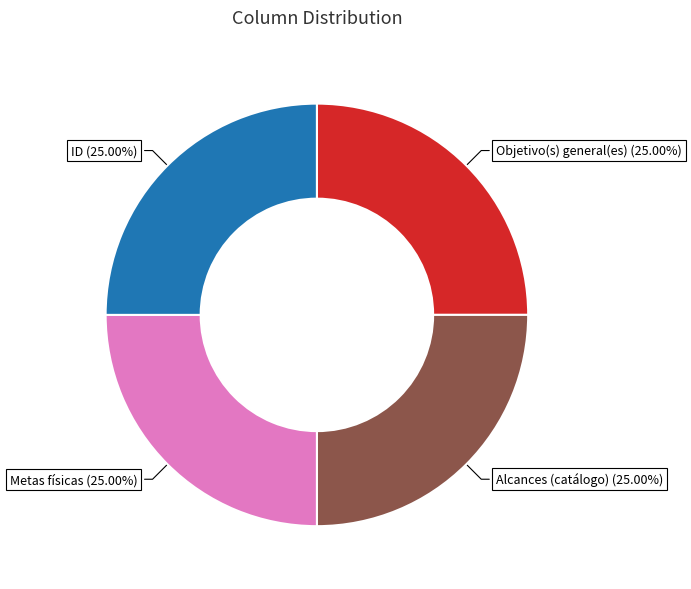

To the nearest percent, what is the combined percentage of ID and Alcances (catálogo)?

50%